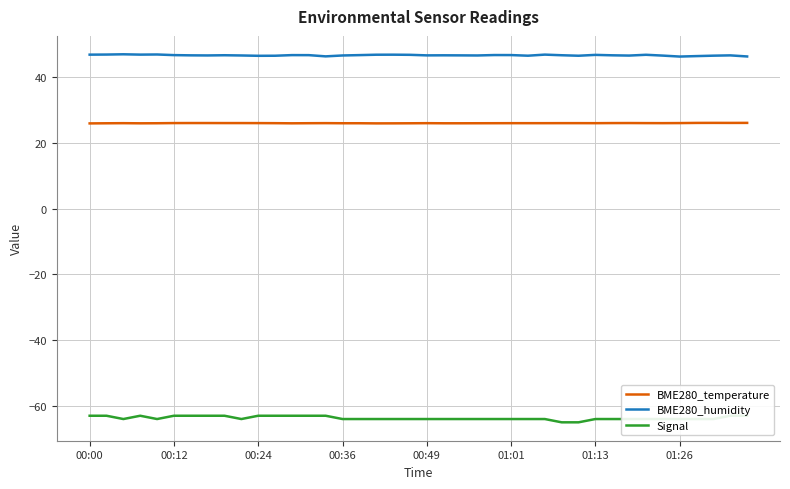

The BME280_temperature series shows 16.9 at 00:49. True or false?

False